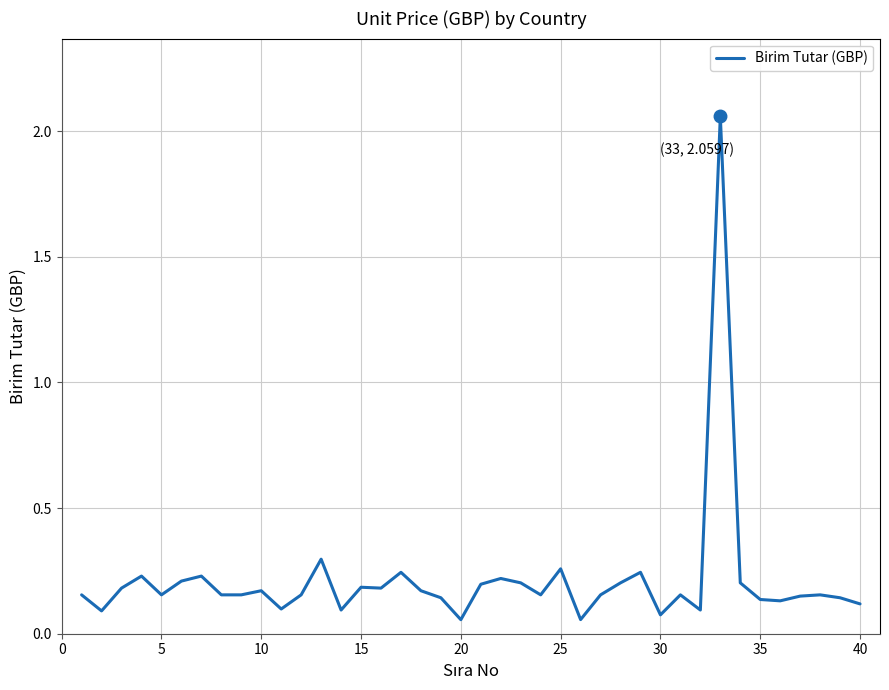

How many lines are shown in the chart?

1